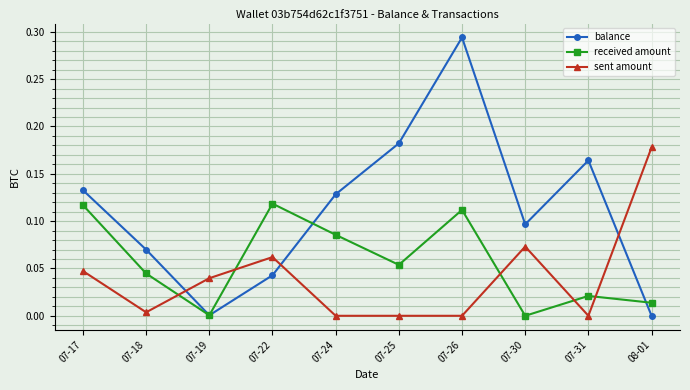

At 08-01, list the series in order from largest to smallest.

sent amount, received amount, balance